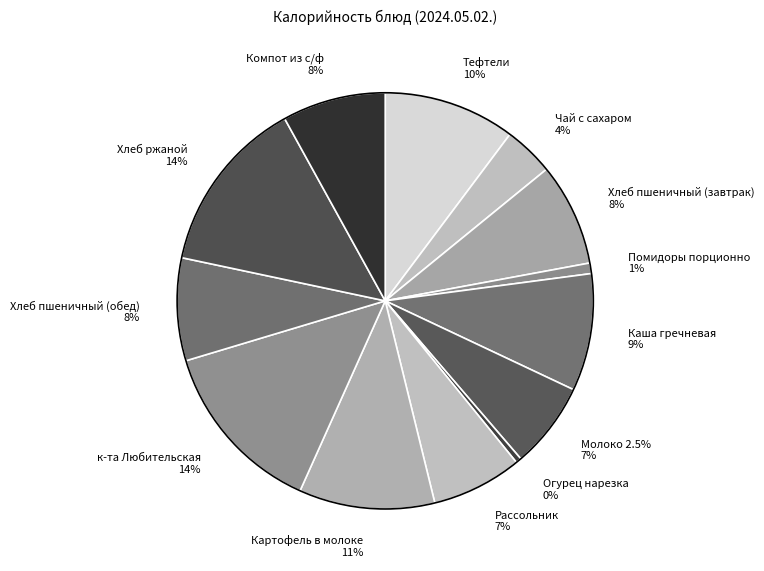

Rank the categories by value from lowest to highest.

Огурец нарезка, Помидоры порционно, Чай с сахаром, Молоко 2.5%, Рассольник, Хлеб пшеничный (завтрак), Хлеб пшеничный (обед), Компот из с/ф, Каша гречневая, Тефтели, Картофель в молоке, к-та Любительская, Хлеб ржаной